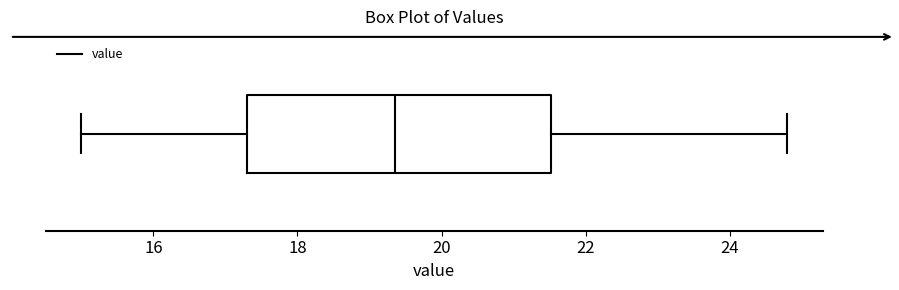

Read this box plot against the x-axis: the position of the median line, the range covered by the box, and the ends of both whiskers. The values are not printed on the chart, so give them approximately, as read against the axis.

median 19.4, box 17.4 to 21.6, whiskers 15.0 to 24.8